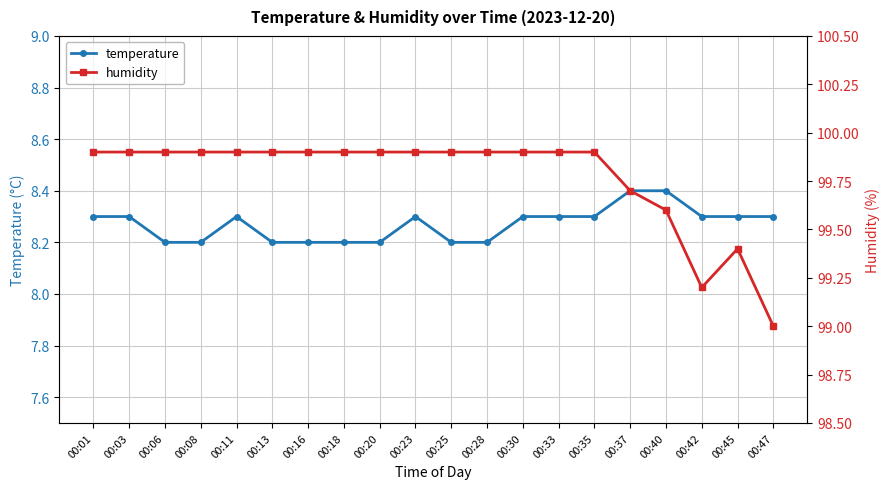

At which category does temperature reach its first local peak?

00:11